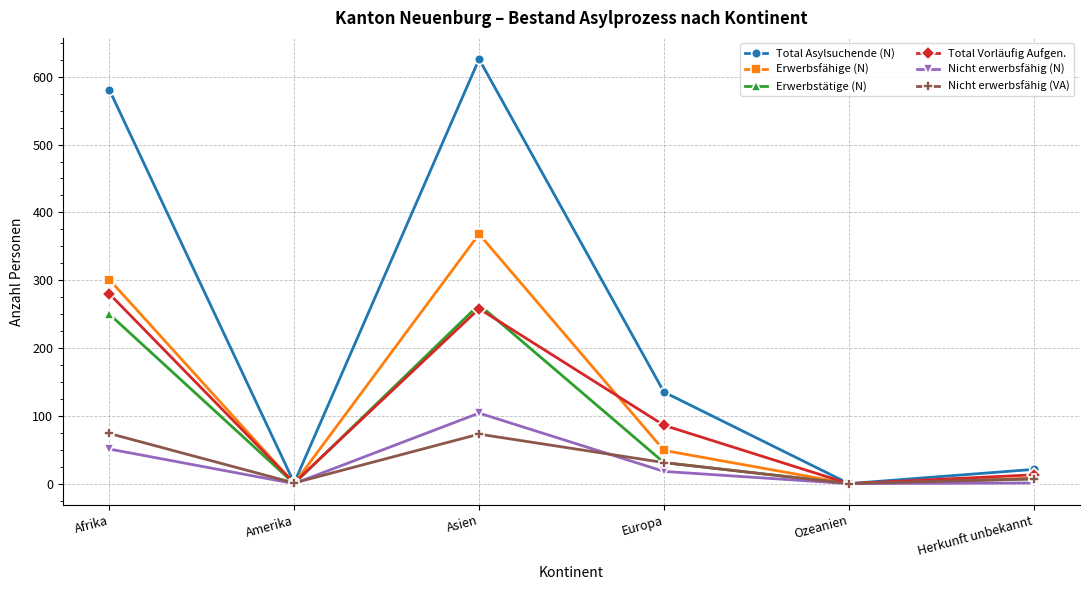

Between Afrika and Amerika, which series saw the biggest shift?

Total Asylsuchende (N)